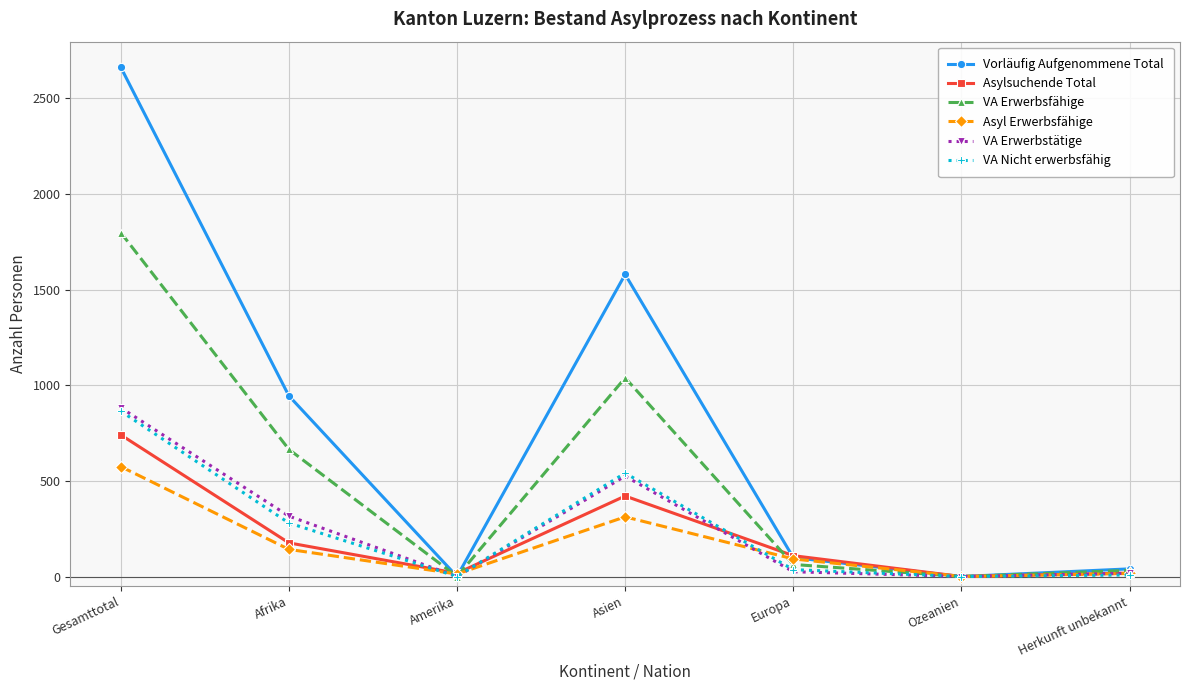

At which label does Asylsuchende Total first exceed 109?

Gesamttotal